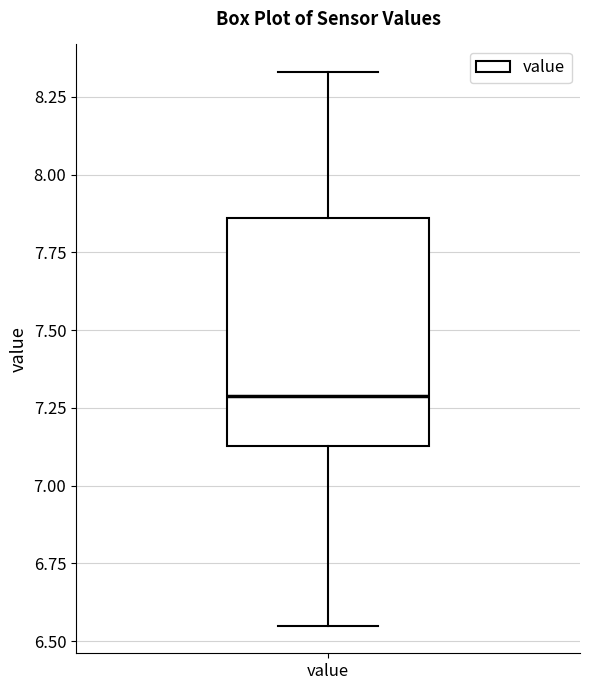

Read this box plot against the y-axis: the position of the median line, the range covered by the box, and the ends of both whiskers. The values are not printed on the chart, so give them approximately, as read against the axis.

median 7.30, box 7.15 to 7.85, whiskers 6.55 to 8.35